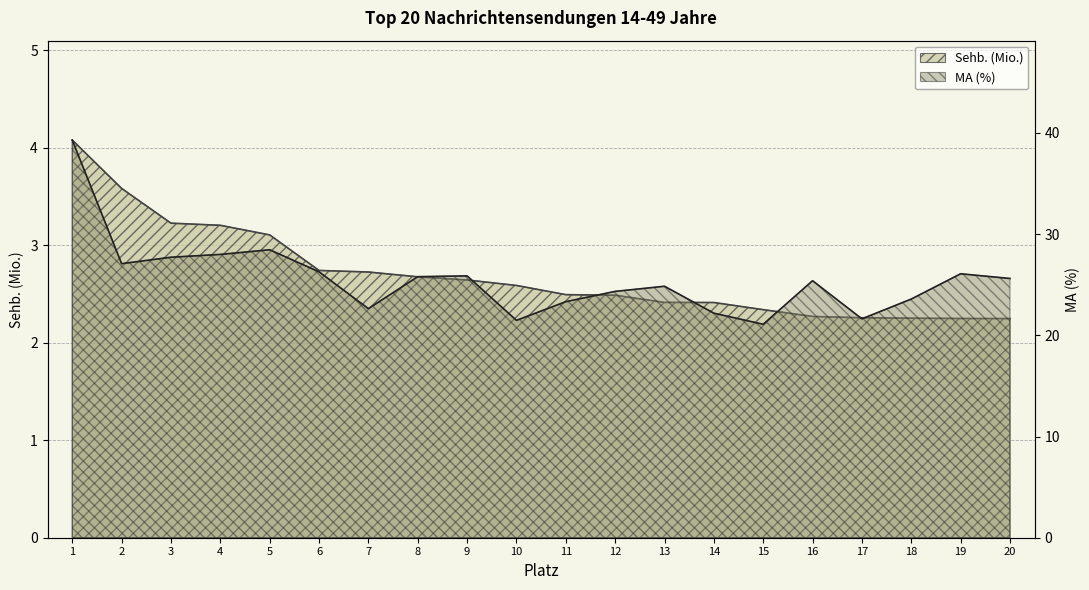

The Sehb. (Mio.) series shows 1.1 at 3. True or false?

False